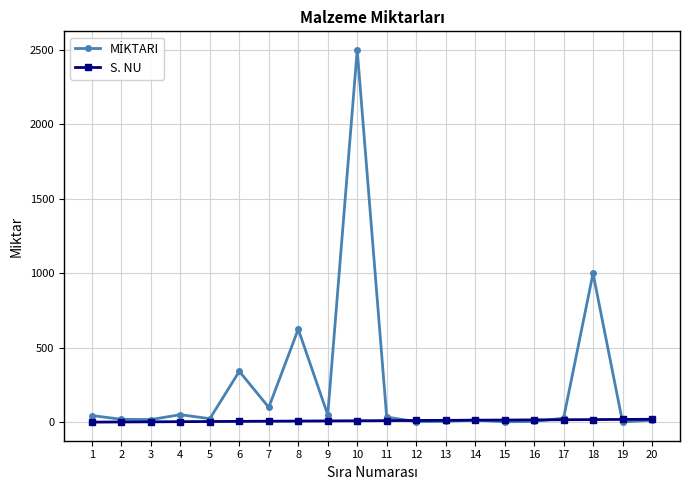

How many data points does each series have?

20